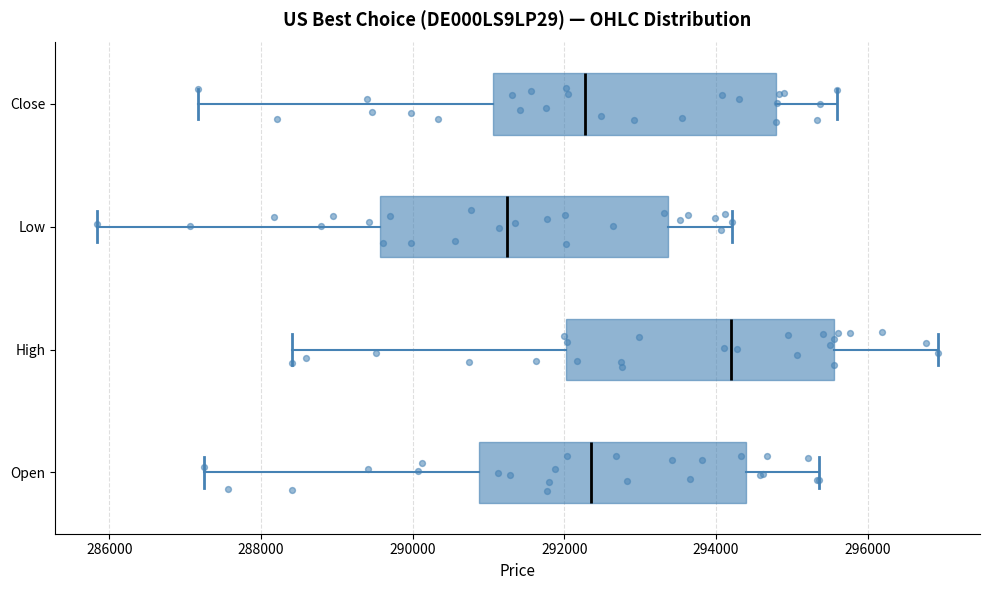

Which box has the furthest to the right median line?

High